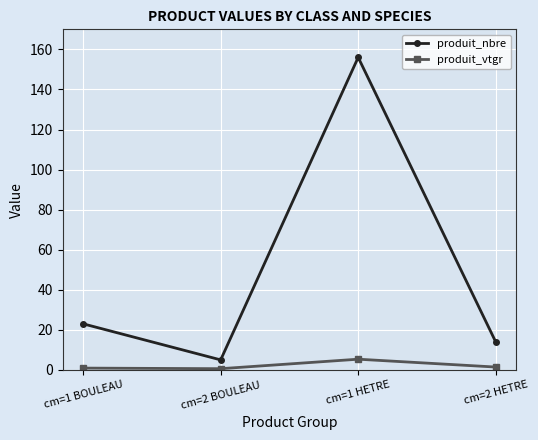

Which series has the largest total across all categories?

produit_nbre